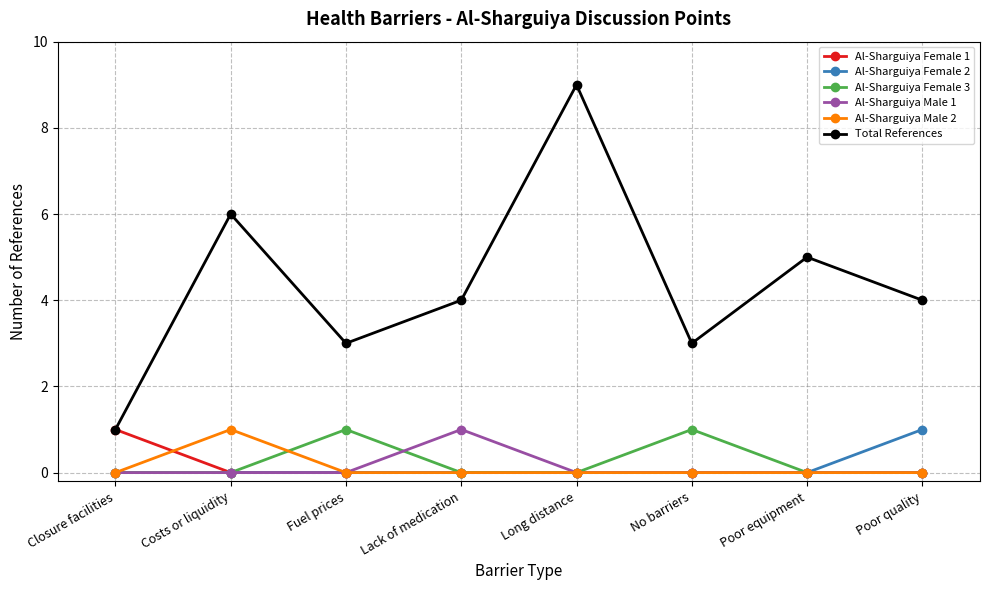

How many distinct data groups are displayed?

6